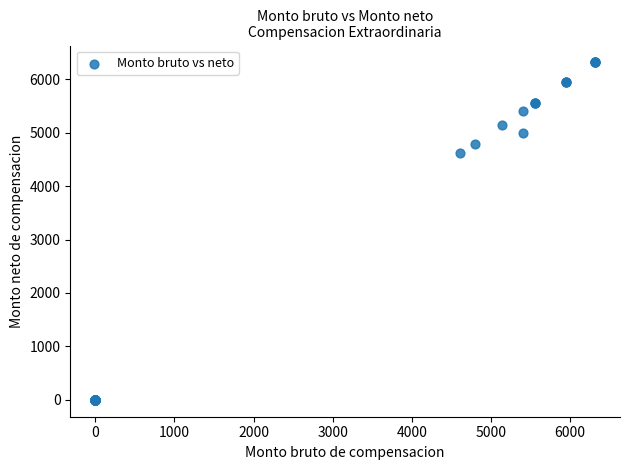

What Y value in the scatter plot is closest to 3158?

4612.0